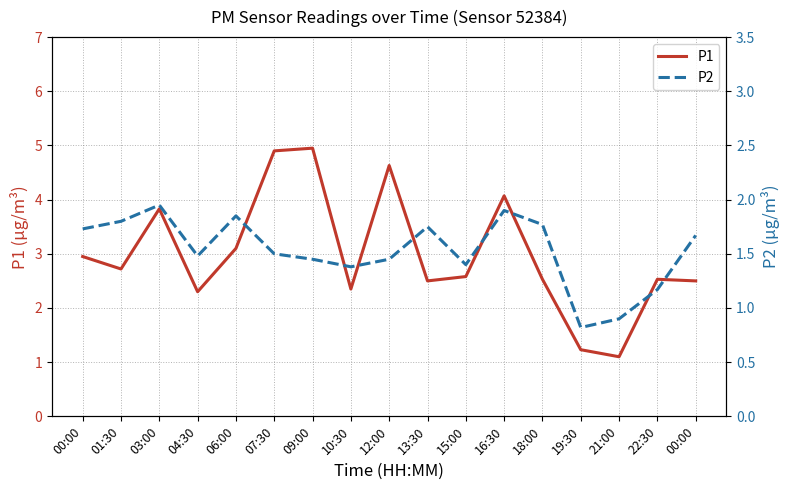

At which category is the sum across all series the highest?

07:30